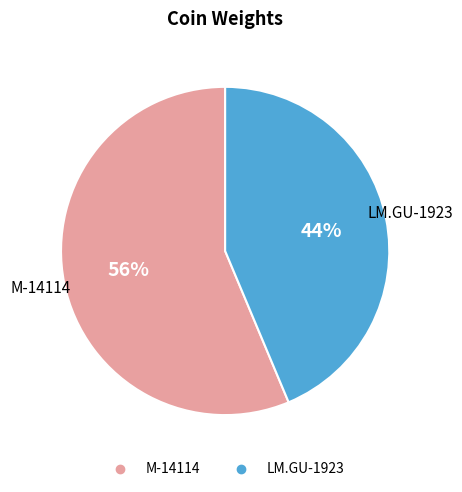

Does any single category account for the majority?

Yes